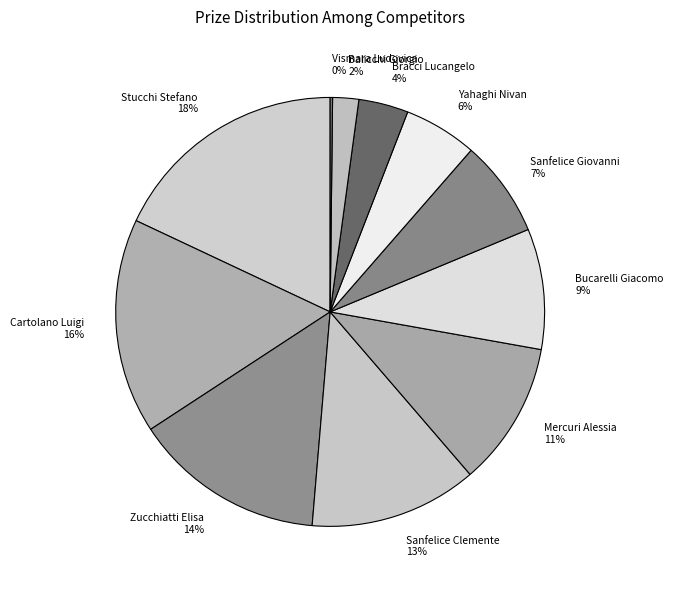

Approximately how many times larger is the value at Mercuri Alessia compared to Bucarelli Giacomo?

1.2